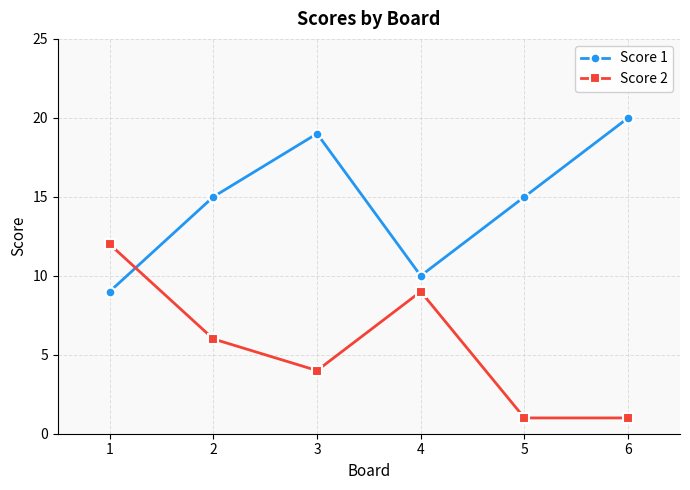

Between 3 and 4, which series saw the biggest shift?

Score 1